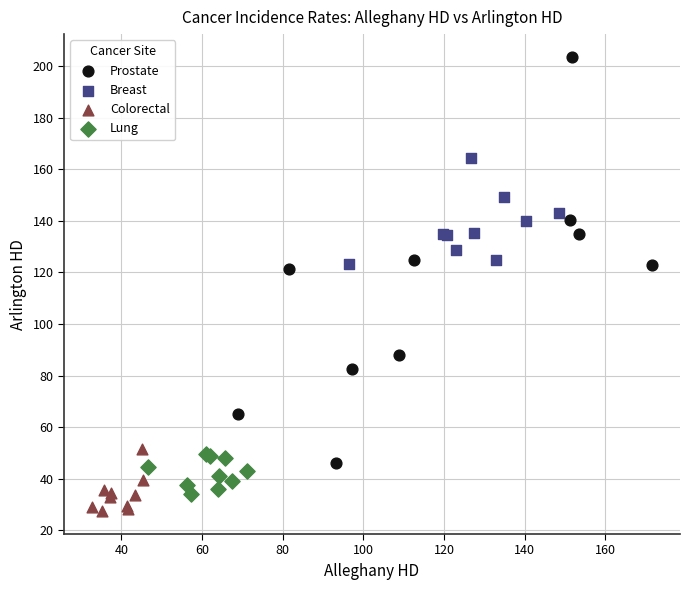

Which series contains the lowest Y value?

Colorectal